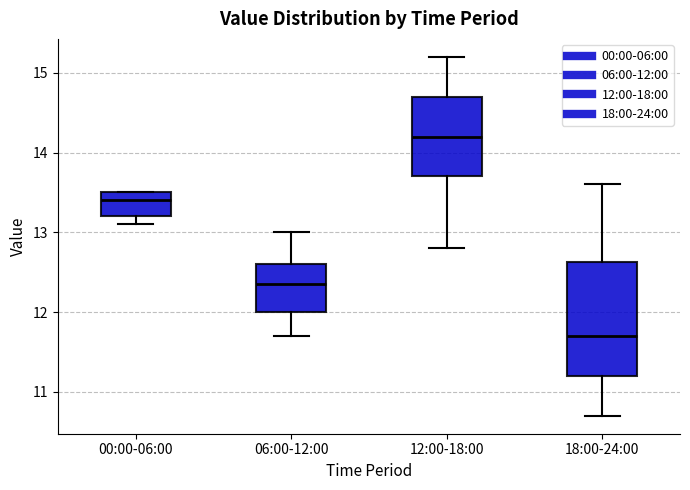

Which box's median line is the highest?

12:00-18:00